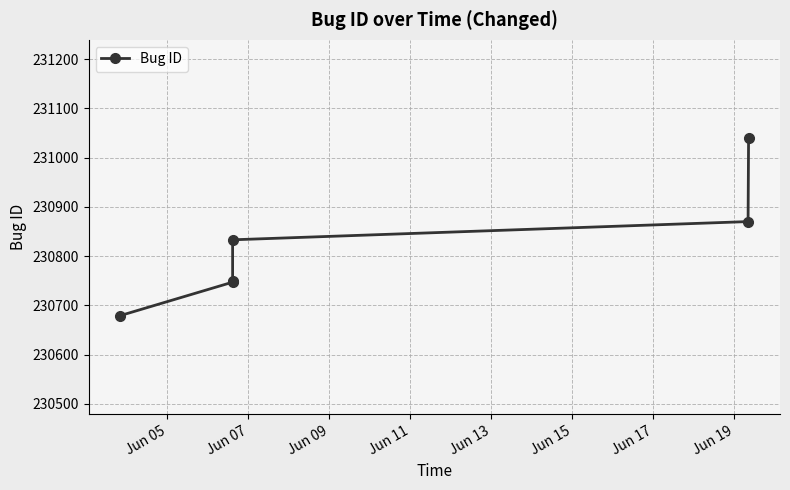

What is the sum of all values?

1384917